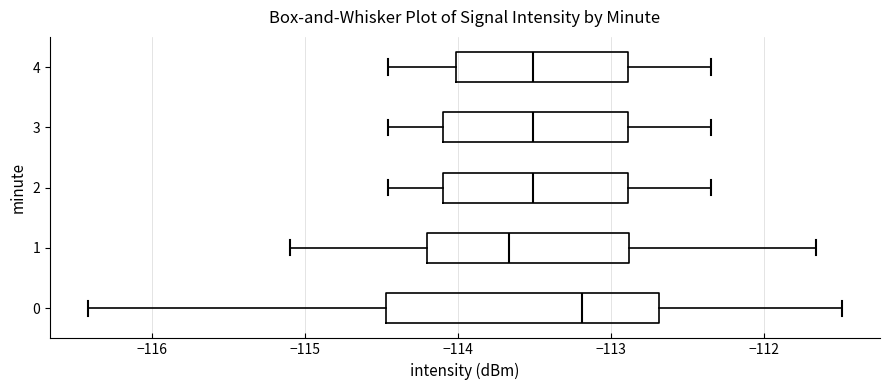

Which box has the furthest to the left median line?

1